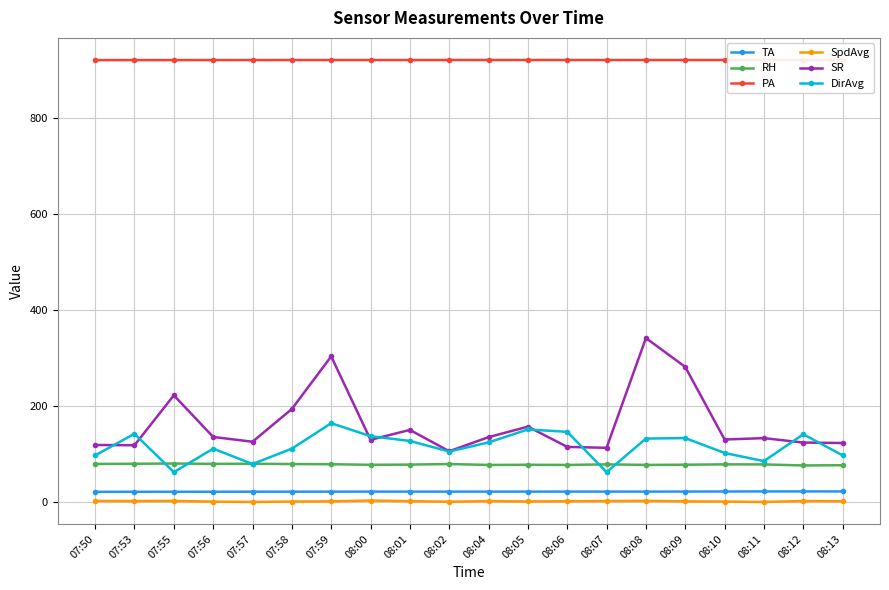

The PA series shows 1512.1 at 07:59. True or false?

False